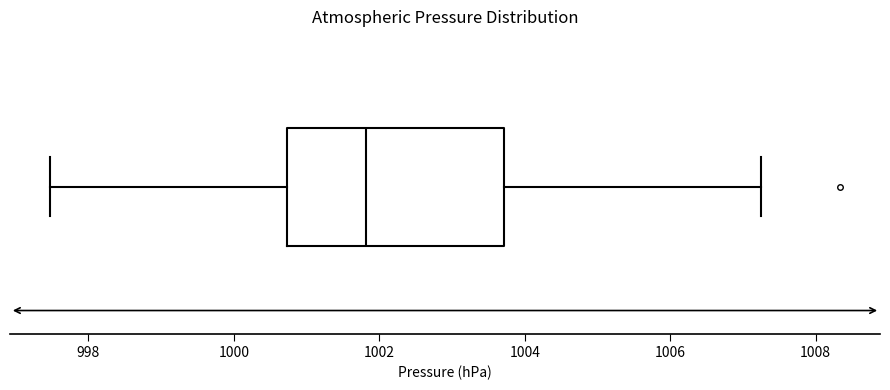

Where does the left whisker of the box end on the x-axis? The values are not printed on the chart, so give them approximately, as read against the axis.

997.4